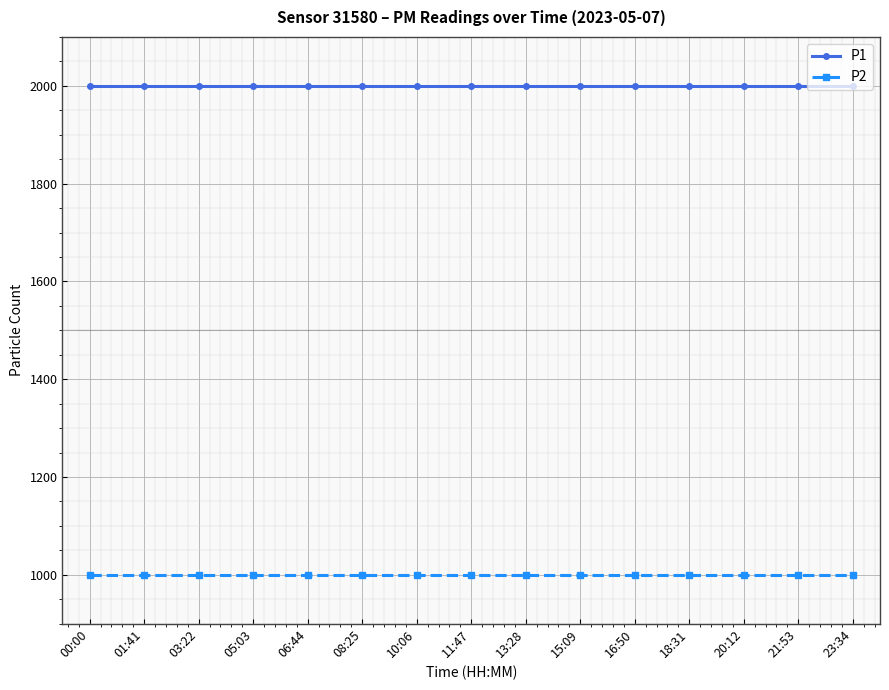

True or false: P2 and P1 intersect in this chart.

False